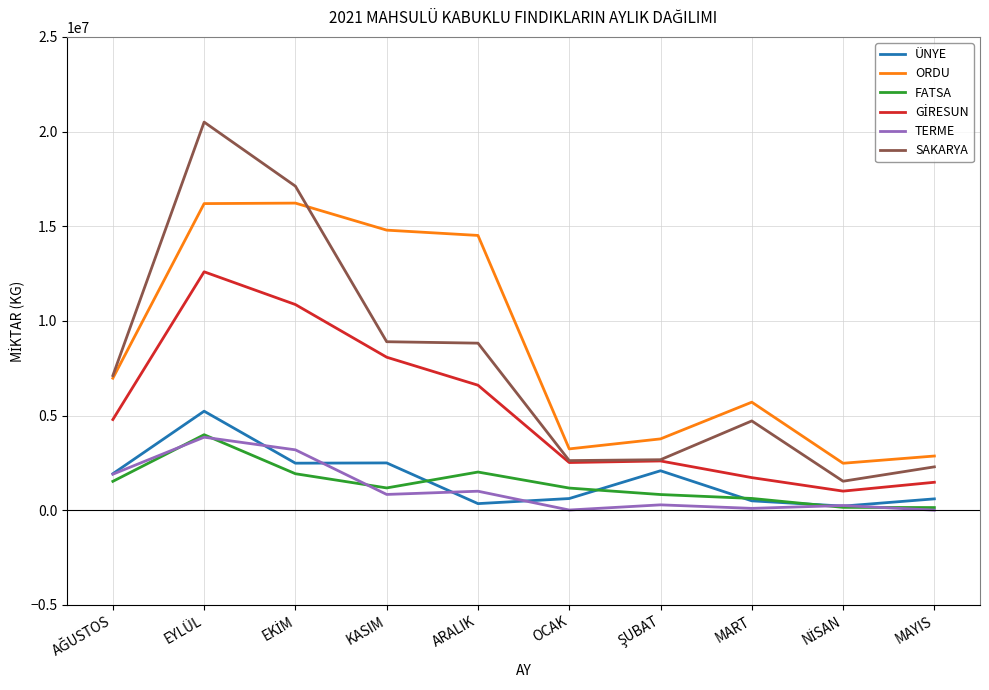

At which category is the sum across all series the highest?

EYLÜL